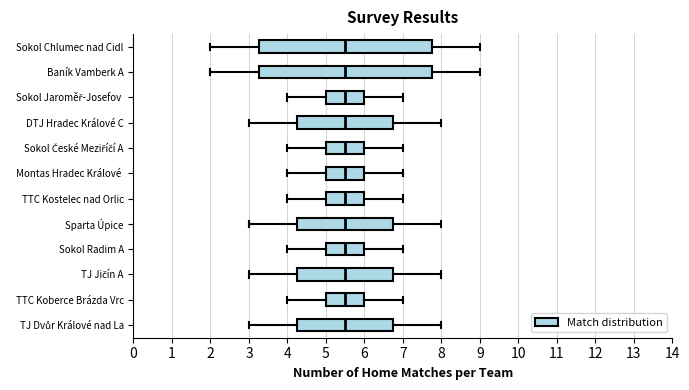

Where does the right whisker of the box for TTC Kostelec nad Orlic end on the x-axis? The values are not printed on the chart, so give them approximately, as read against the axis.

7.0